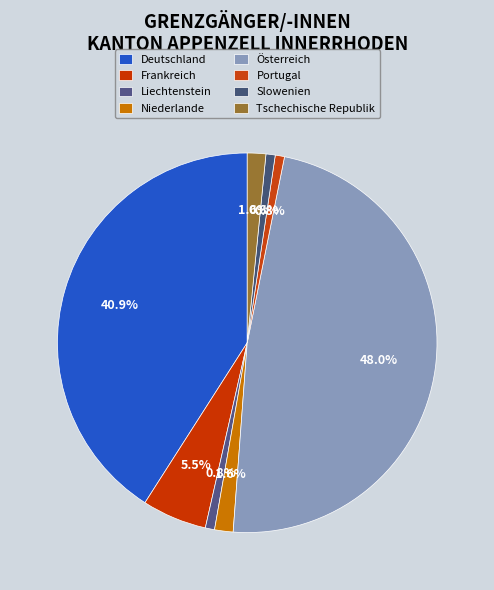

To the nearest percent, what is the difference between the Liechtenstein and Österreich slice percentages?

47%